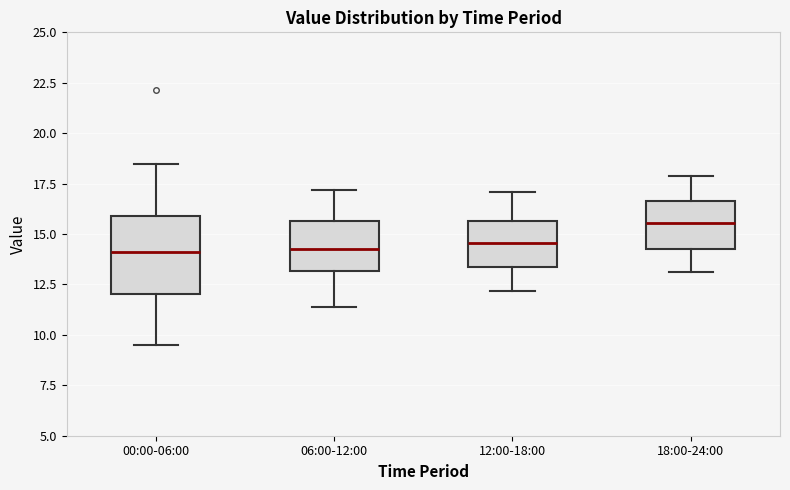

Where does the upper whisker of the box for 00:00-06:00 end on the y-axis? The values are not printed on the chart, so give them approximately, as read against the axis.

18.5